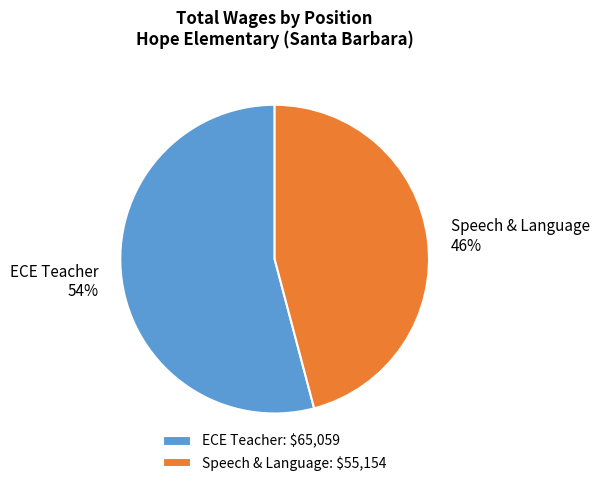

Which category has the biggest portion of the pie?

ECE Teacher